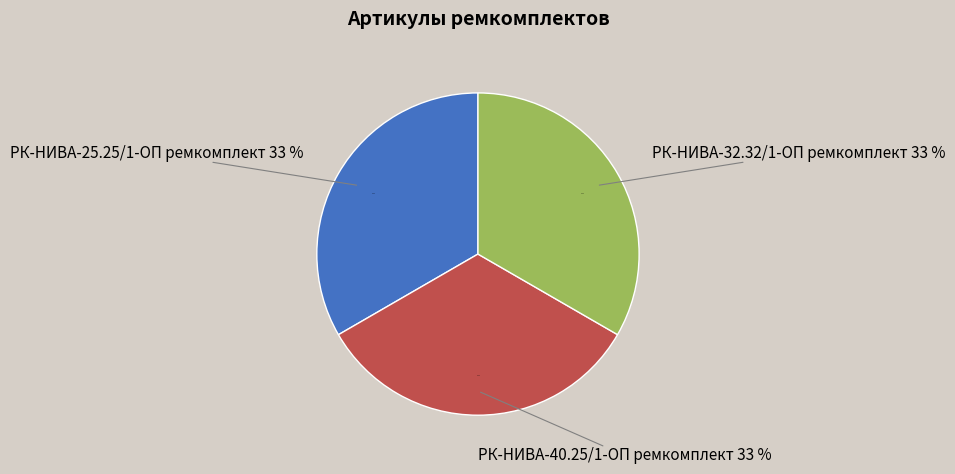

Do РК-НИВА-25.25/1-ОП ремкомплект and РК-НИВА-32.32/1-ОП ремкомплект together represent more than half of the pie?

Yes